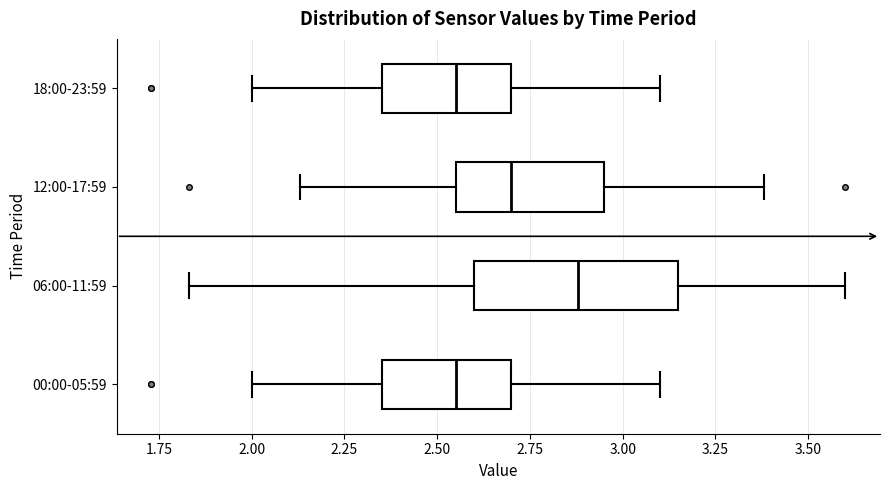

Which box is the widest, from its left edge to its right edge?

06:00-11:59